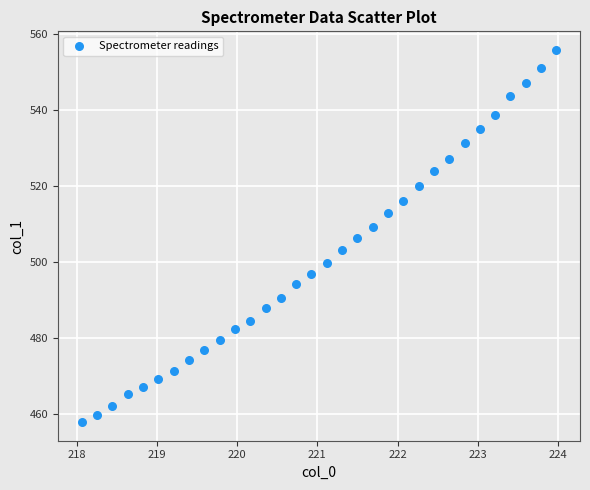

What is the range of Y values (max minus min)?

98.0